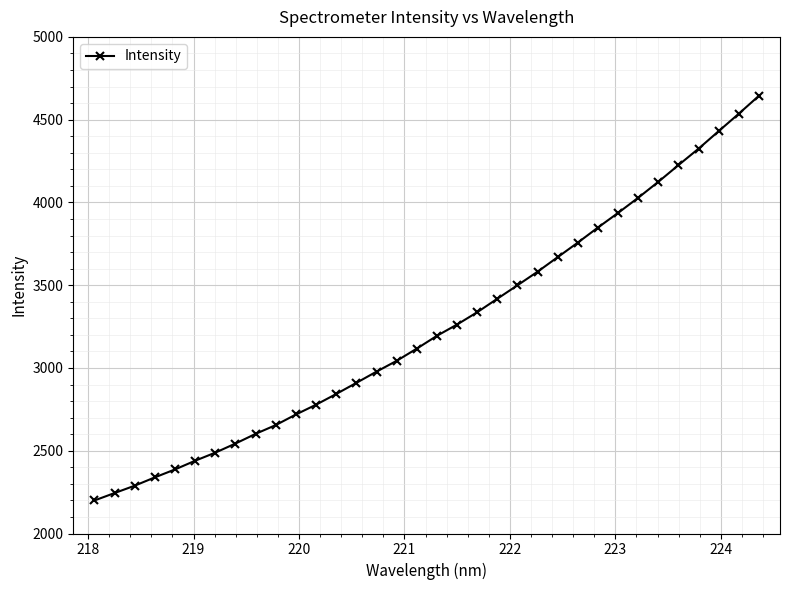

What is the value of the 19th point from the left?

3262.4